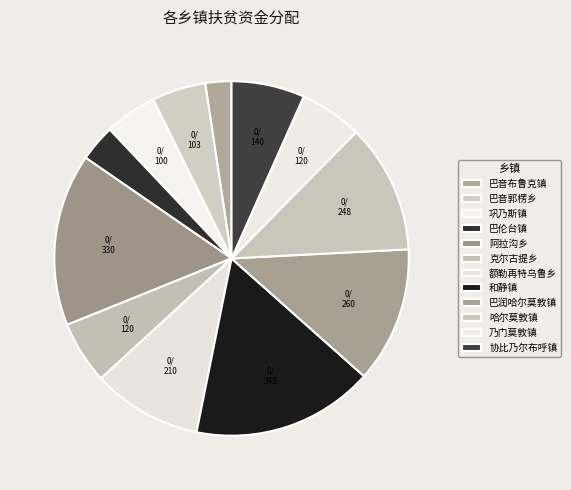

How many slices are in this pie chart?

12